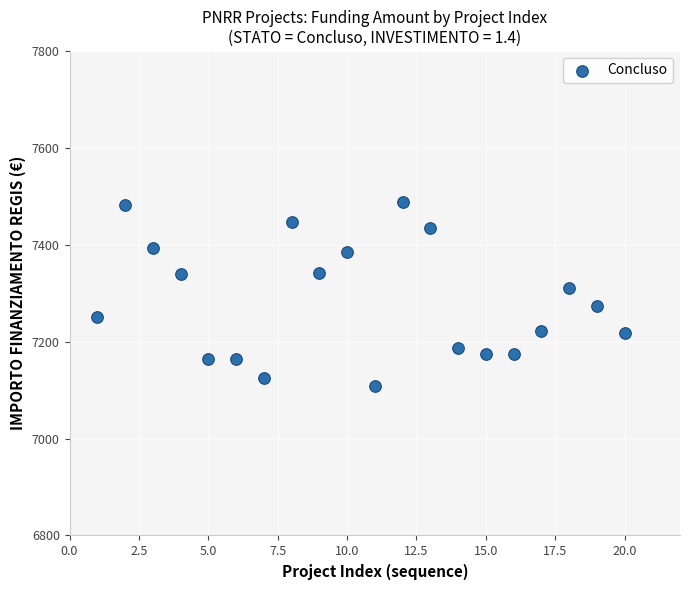

What is the range of X values (max minus min)?

19.0